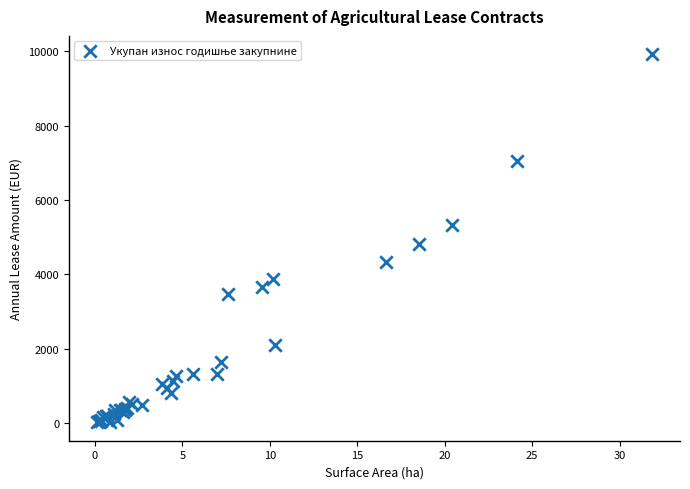

What Y value in the scatter plot is closest to 4970?

4818.3